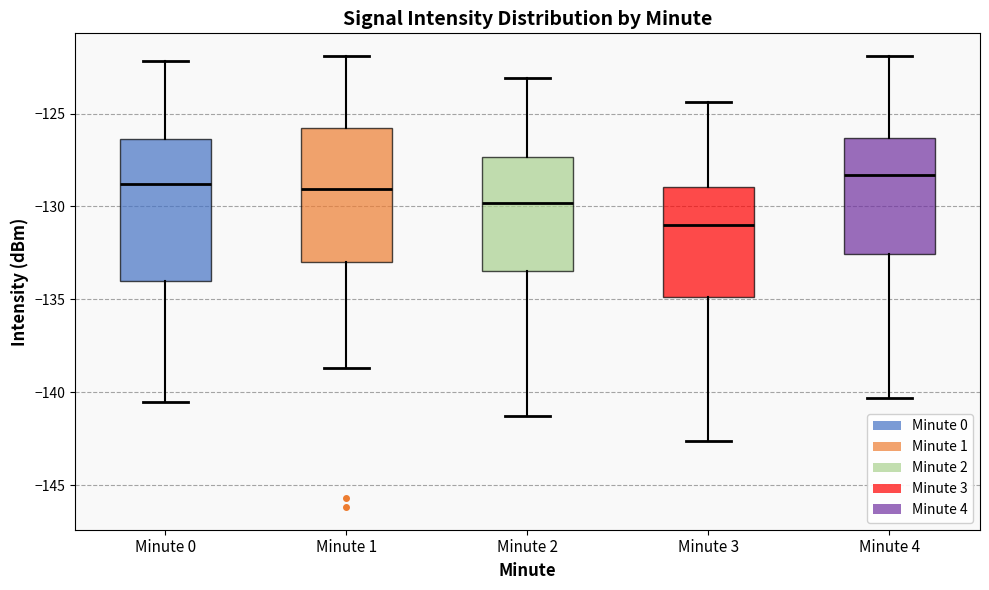

Reading left to right, read every box against the y-axis: the position of its median line, the range the box covers, and the ends of its whiskers. The values are not printed on the chart, so give them approximately, as read against the axis.

Minute 0: median -129.0, box -134.0 to -126.5, whiskers -140.5 to -122.0
Minute 1: median -129.0, box -133.0 to -126.0, whiskers -138.5 to -122.0
Minute 2: median -130.0, box -133.5 to -127.5, whiskers -141.5 to -123.0
Minute 3: median -131.0, box -135.0 to -129.0, whiskers -142.5 to -124.5
Minute 4: median -128.5, box -132.5 to -126.5, whiskers -140.5 to -122.0